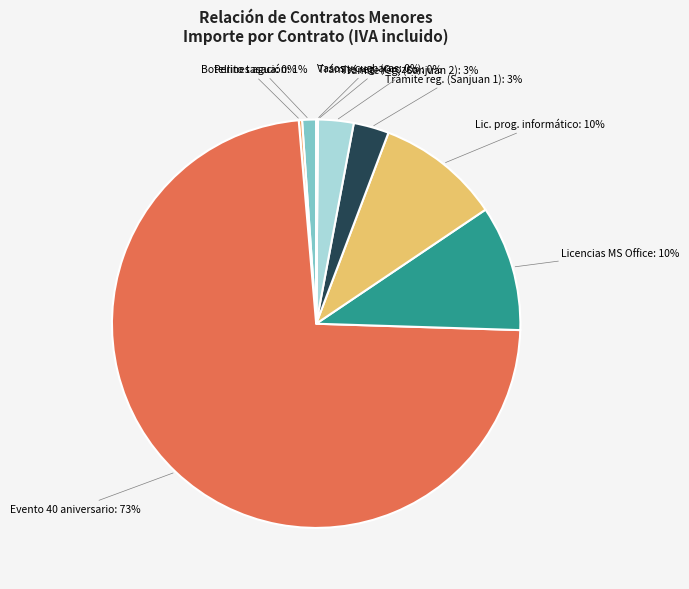

To the nearest percent, what is the difference between the largest and smallest slice percentages?

73%